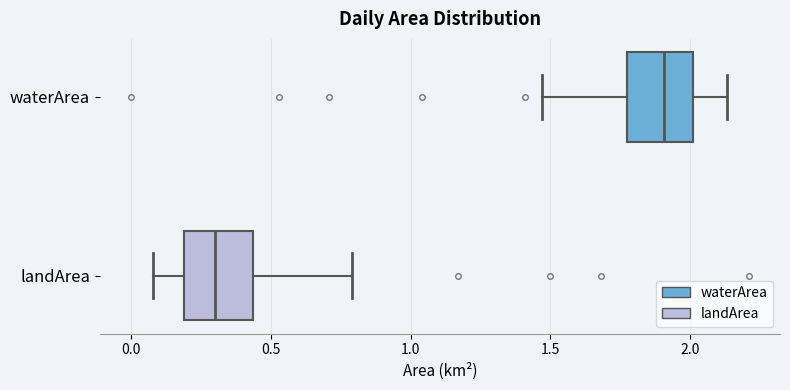

Reading bottom to top, read every box against the x-axis: the position of its median line, the range the box covers, and the ends of its whiskers. The values are not printed on the chart, so give them approximately, as read against the axis.

landArea: median 0.30, box 0.20 to 0.45, whiskers 0.10 to 0.80
waterArea: median 1.90, box 1.75 to 2.00, whiskers 1.45 to 2.15